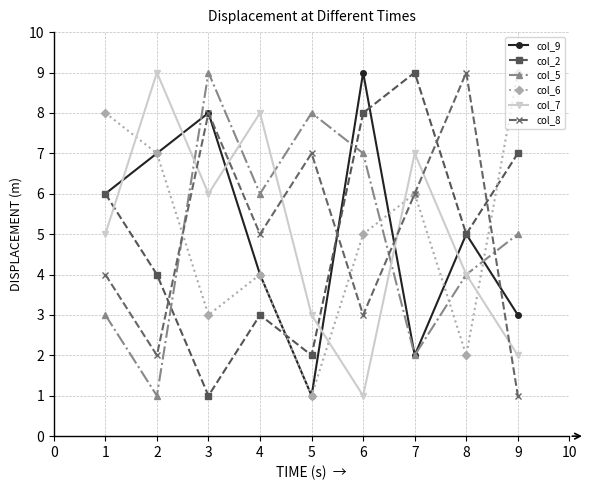

Which series changed the most between 4 and 5?

col_7